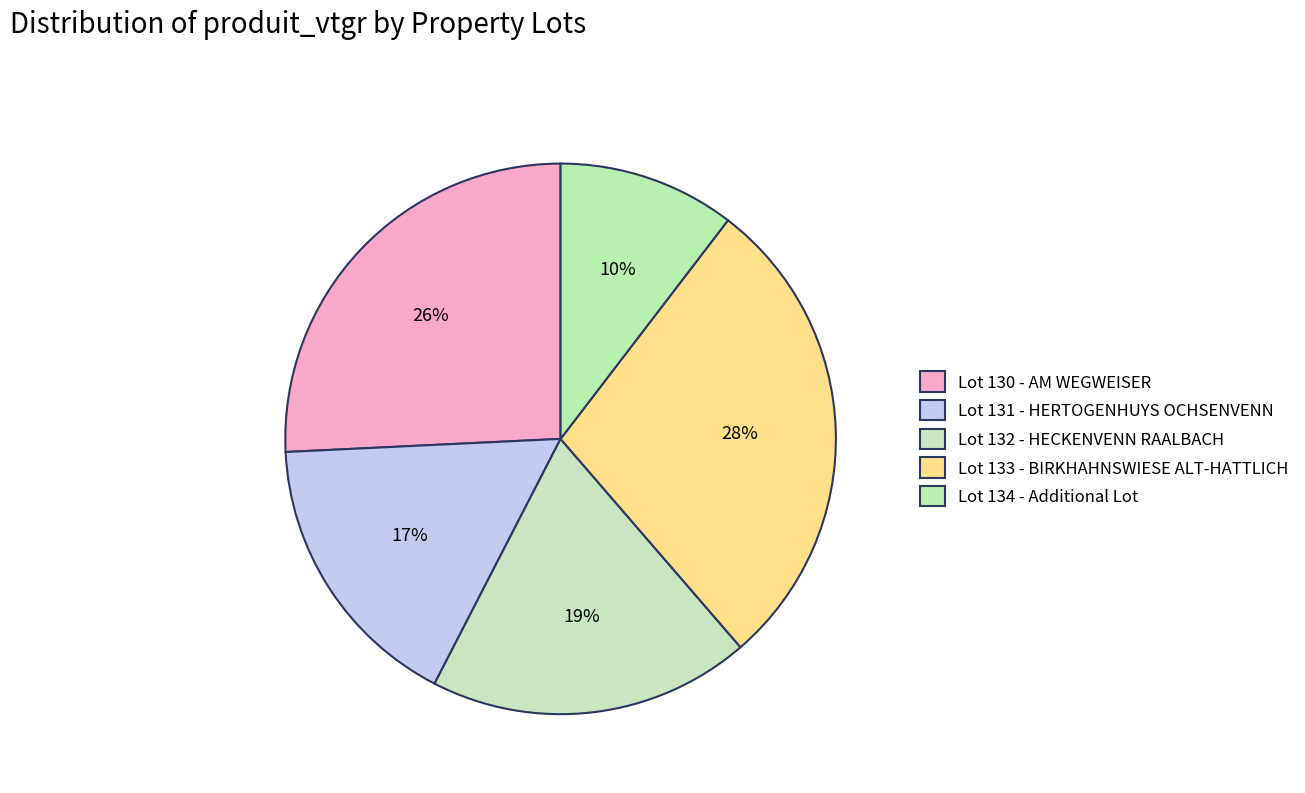

Rank the categories by value from lowest to highest.

Lot 134 - Additional Lot, Lot 131 - HERTOGENHUYS OCHSENVENN, Lot 132 - HECKENVENN RAALBACH, Lot 130 - AM WEGWEISER, Lot 133 - BIRKHAHNSWIESE ALT-HATTLICH